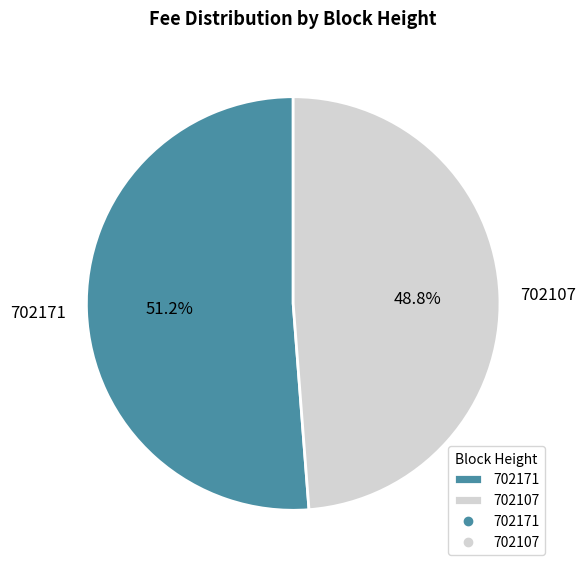

To the nearest percent, what portion does 702107 represent?

49%